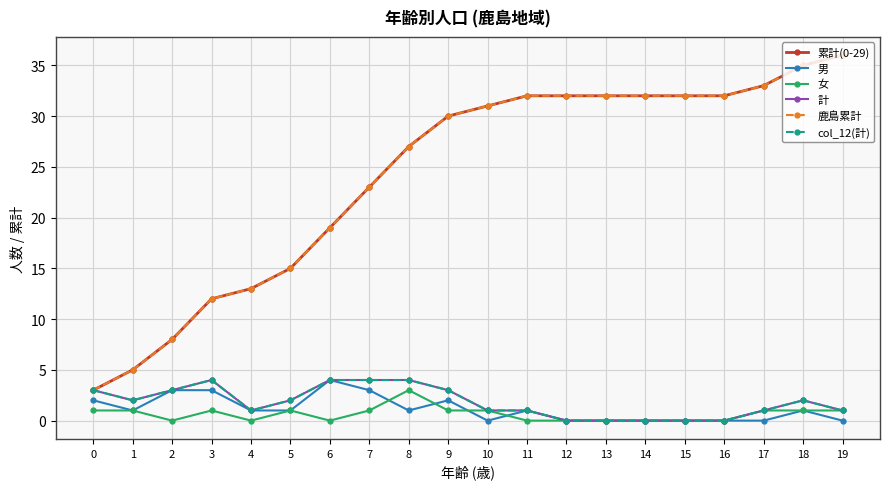

Which category has the lowest value in the col_12(計) series?

12